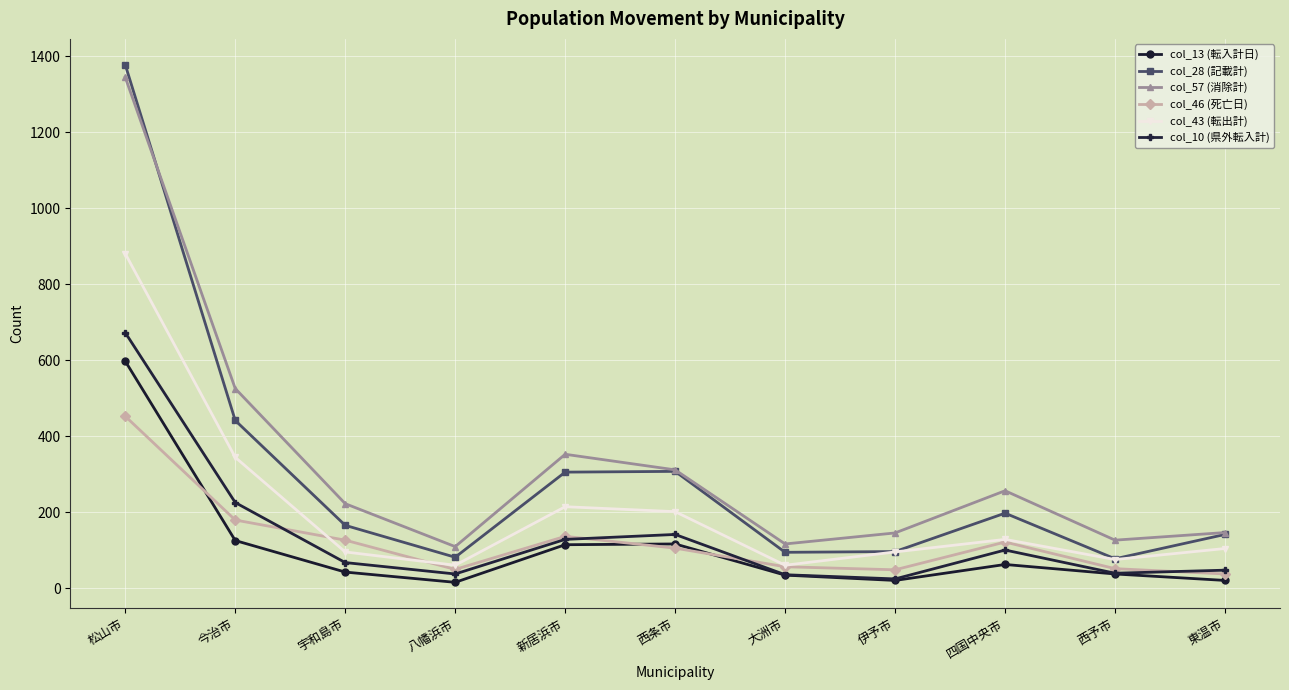

At which category is the sum across all series the highest?

松山市